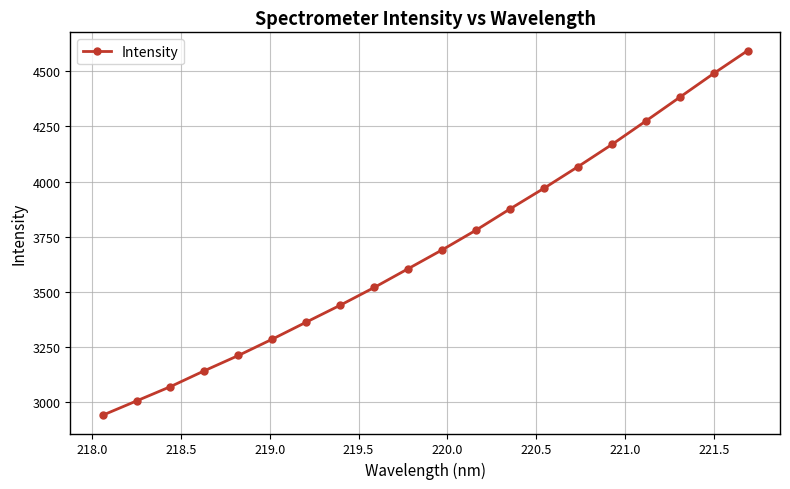

What is the difference between the maximum and minimum values?

1654.8